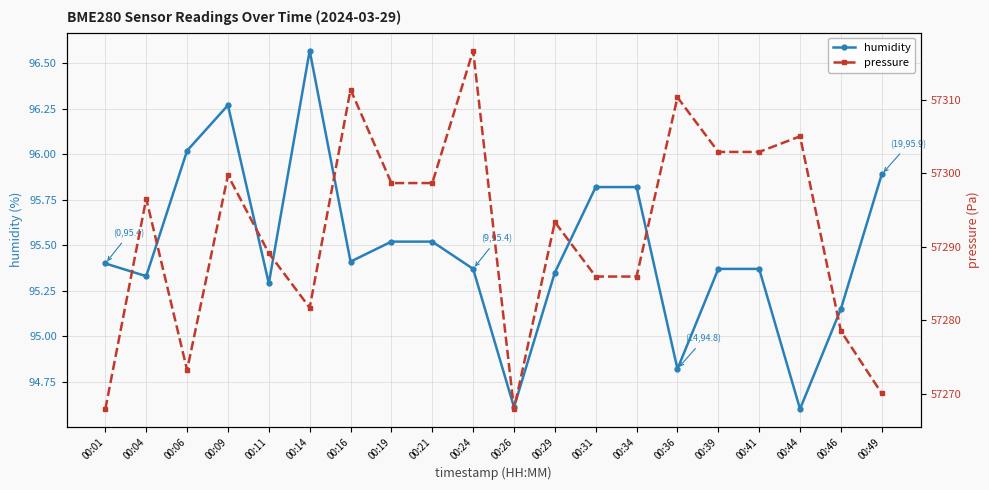

What is the difference between the pressure values at 00:24 and 00:11?

27.5